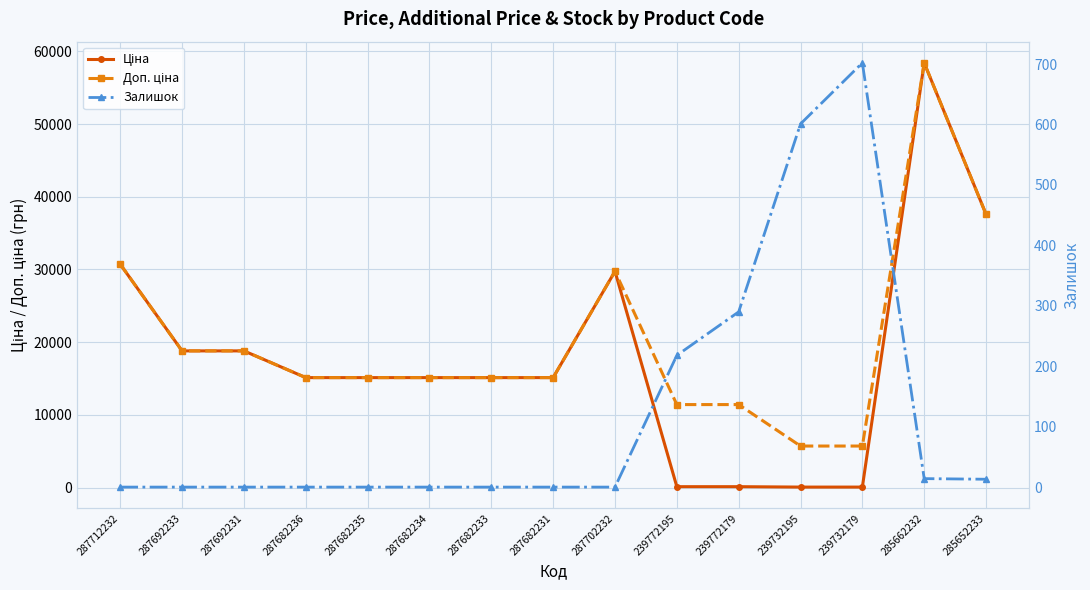

Which series changed the most between 287682234 and 239732195?

Ціна